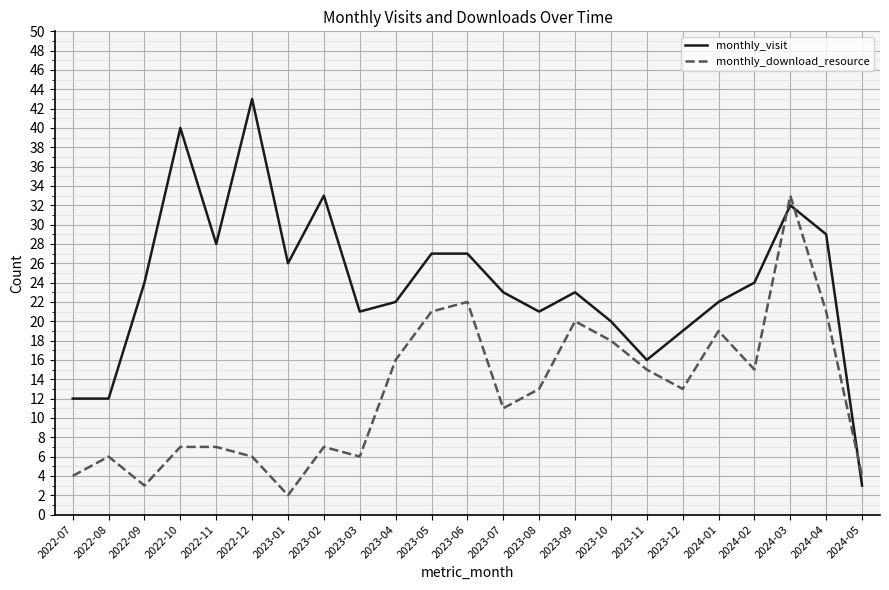

At which label does monthly_visit first exceed 23?

2022-09